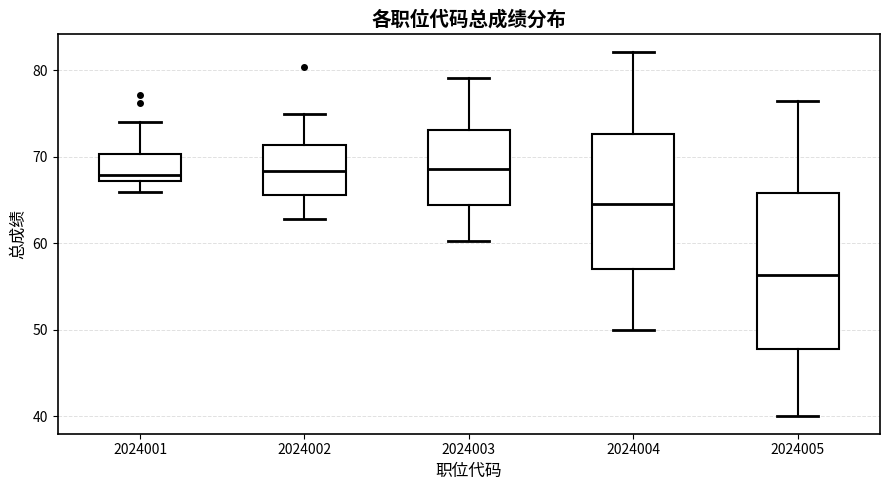

Comparing the boxes themselves (not the whiskers), which one is the tallest?

2024005